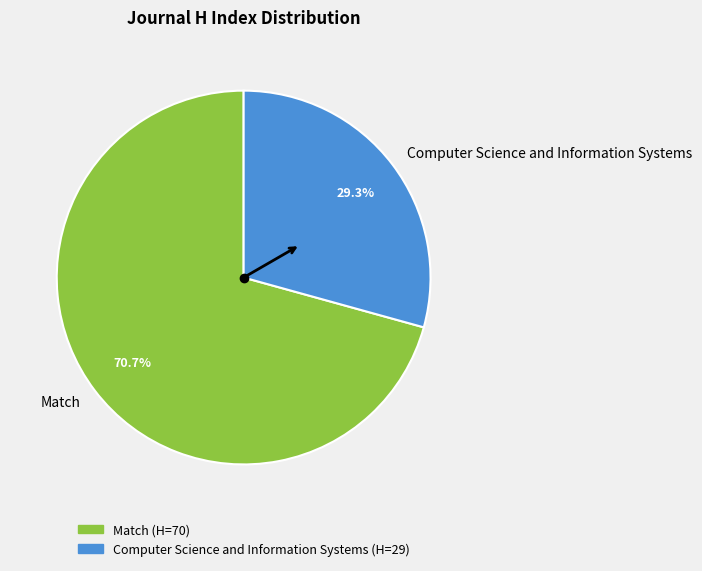

To the nearest percent, what is the difference between the Computer Science and Information Systems and Match slice percentages?

41%